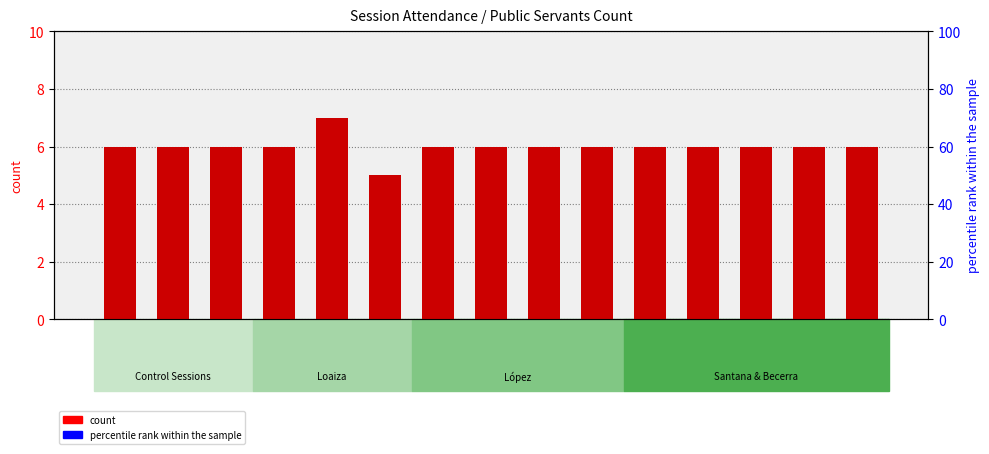

Reading left to right, transcribe all the data shown in this chart.

Session 3=6	Session 4=6	Session 5=6	Session 6=6	Session 7=7	Session 8=5	Session 9=6	Session 10=6	Session 11=6	Session 12=6	Session 13=6	Session 14=6	Session 15=6	Session 16=6	Session 17=6